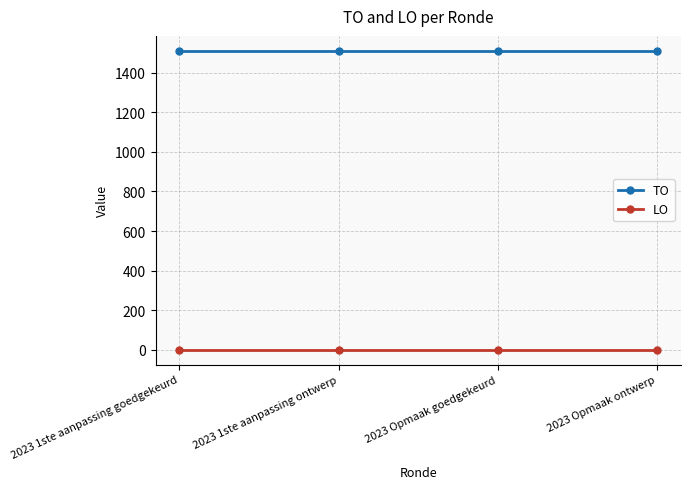

Is the value of LO at 2023 Opmaak ontwerp greater than the value of TO at 2023 1ste aanpassing ontwerp?

No